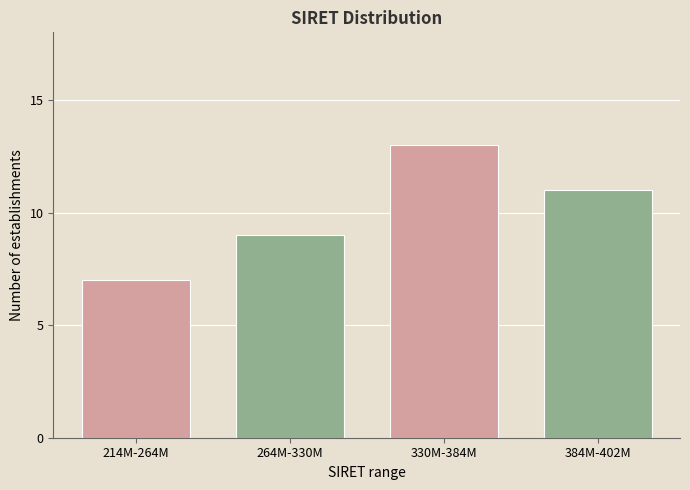

Reading left to right, list all the values displayed in this chart.

214M-264M=7	264M-330M=9	330M-384M=13	384M-402M=11